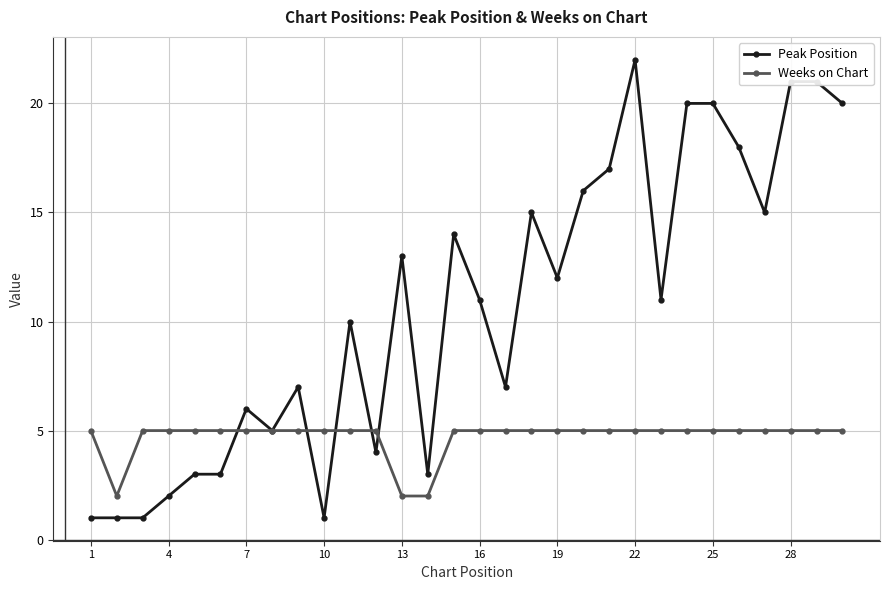

What is the value of the Weeks on Chart point at the 8th from the left?

5